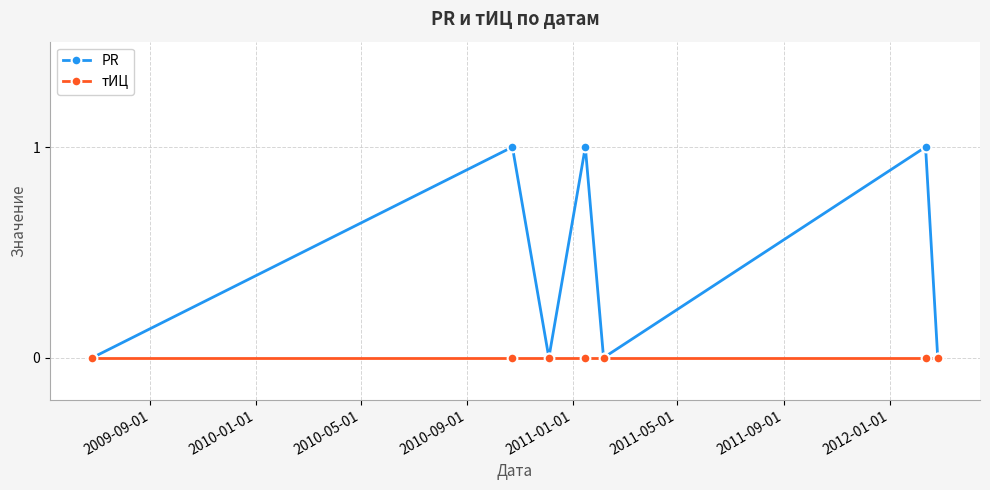

In PR, how many points are higher than both neighbors (excluding endpoints)?

3